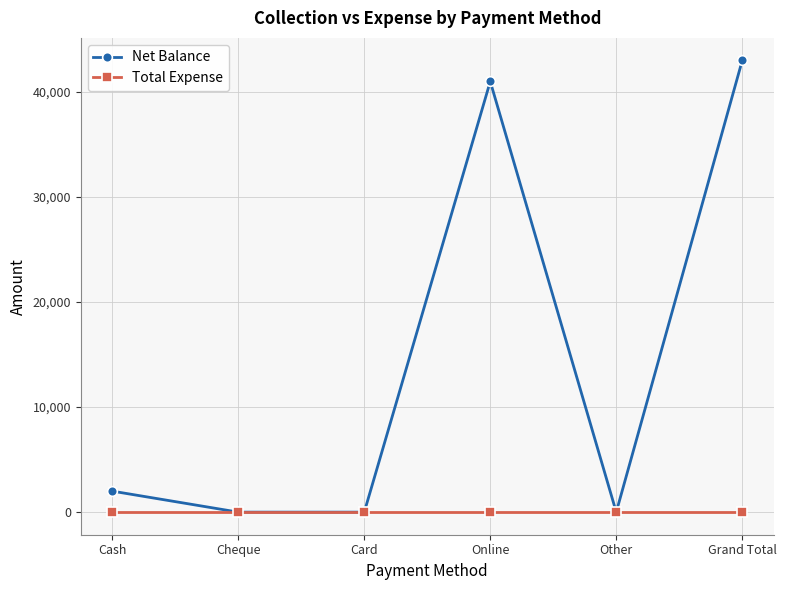

What are all the series names shown in the legend?

Net Balance, Total Expense